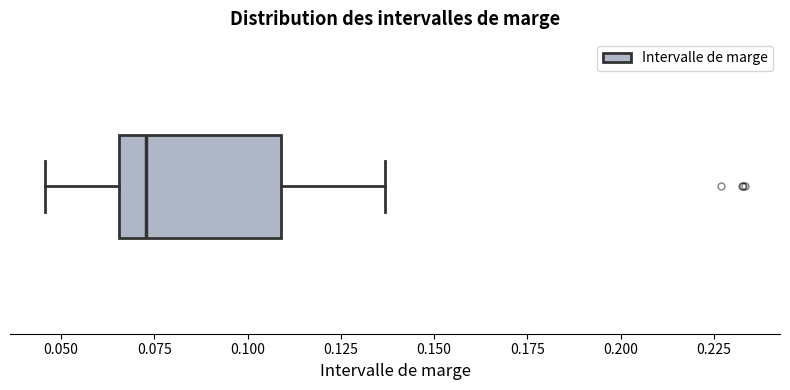

Read this box plot against the x-axis: the position of the median line, the range covered by the box, and the ends of both whiskers. The values are not printed on the chart, so give them approximately, as read against the axis.

median 0.075, box 0.065 to 0.110, whiskers 0.045 to 0.135